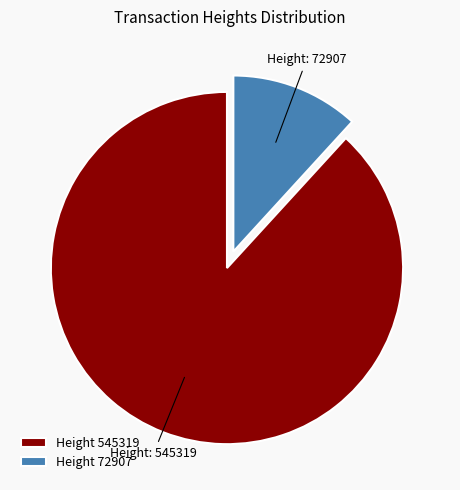

Which category has the biggest portion of the pie?

Height 545319